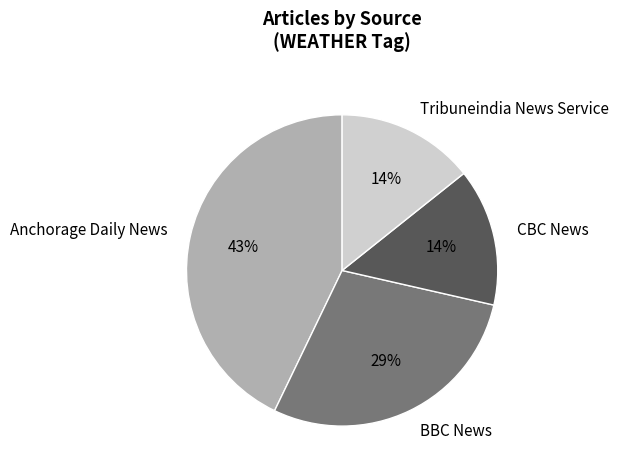

Between CBC News and BBC News, which is larger?

BBC News